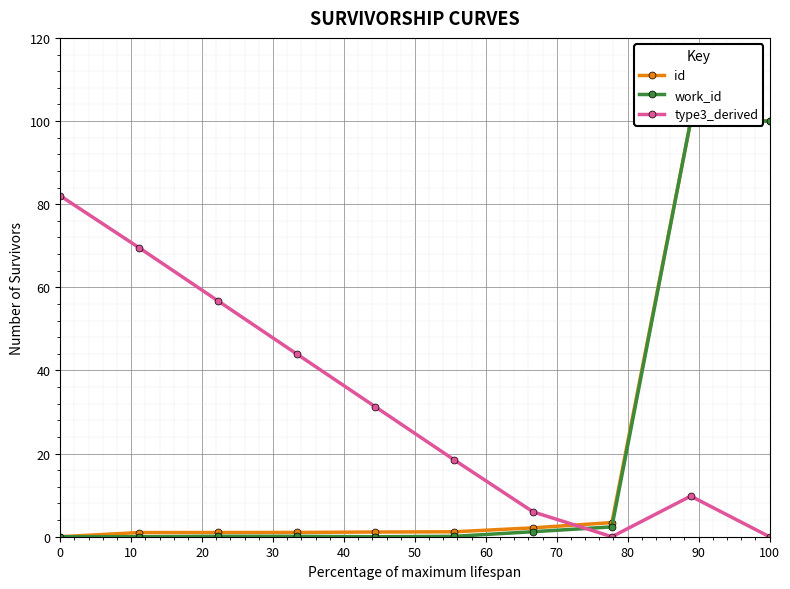

True or false: id and type3_derived cross at least once.

True